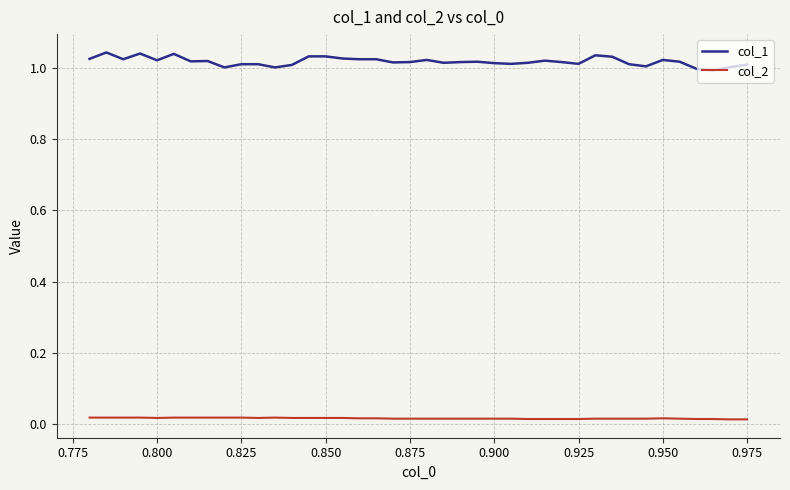

What are all the series names shown in the legend?

col_1, col_2